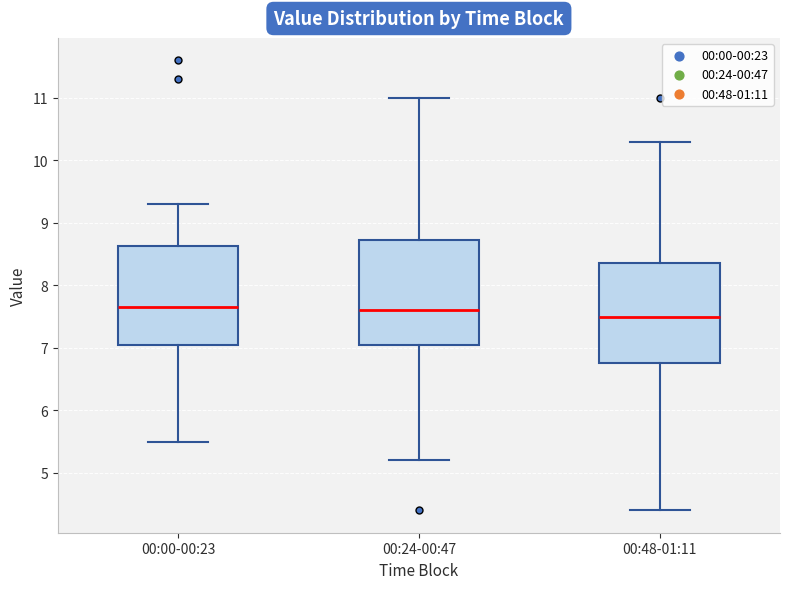

Reading left to right, read every box against the y-axis: the position of its median line, the range the box covers, and the ends of its whiskers. The values are not printed on the chart, so give them approximately, as read against the axis.

00:00-00:23: median 7.7, box 7.1 to 8.6, whiskers 5.5 to 9.3
00:24-00:47: median 7.6, box 7.1 to 8.7, whiskers 5.2 to 11.0
00:48-01:11: median 7.5, box 6.8 to 8.4, whiskers 4.4 to 10.3